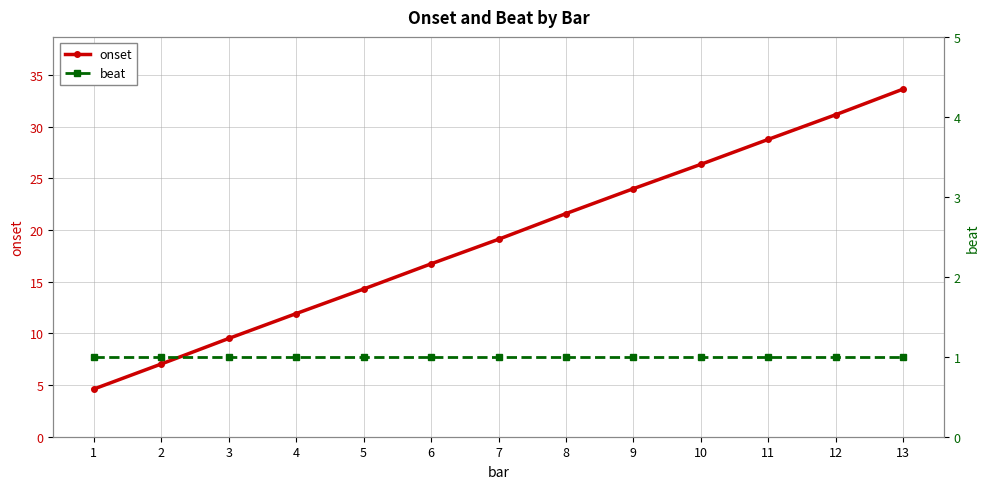

The beat series shows 1.0 at 5. True or false?

True